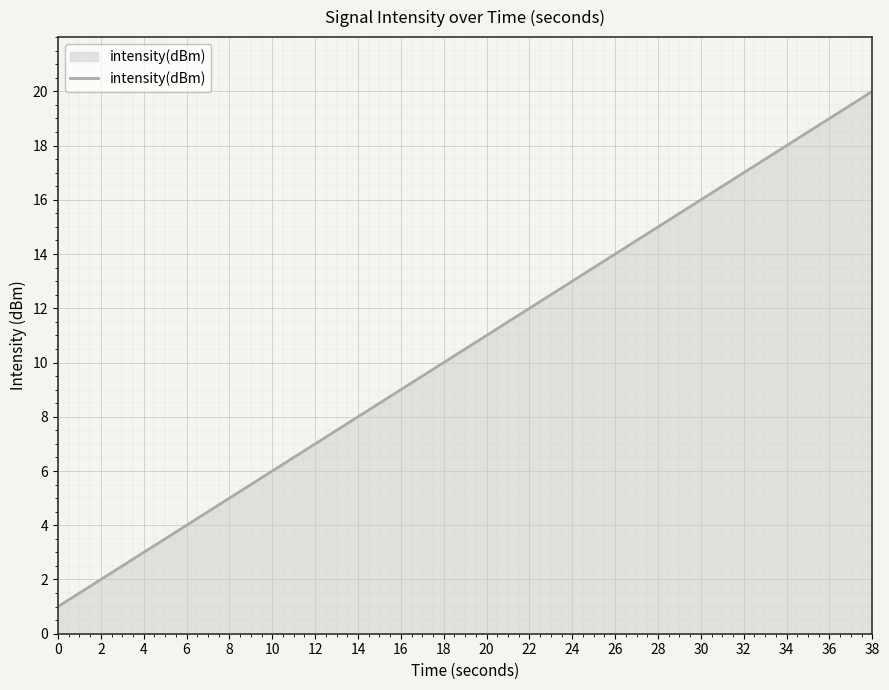

What is the difference between the maximum and minimum values?

19